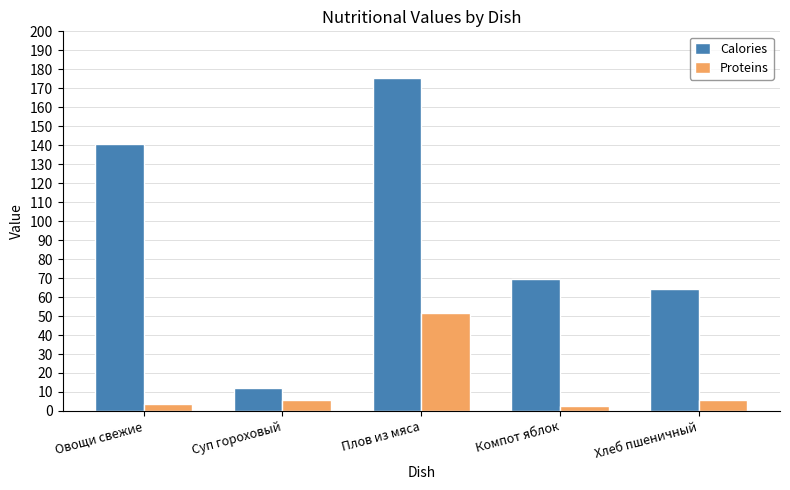

What is the sum of all Calories values?

462.2